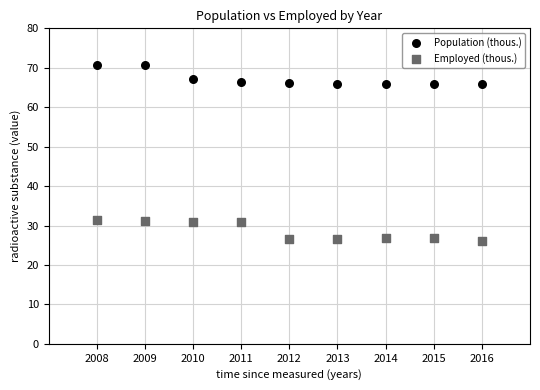

Which series reaches the minimum Y coordinate?

Employed (thous.)